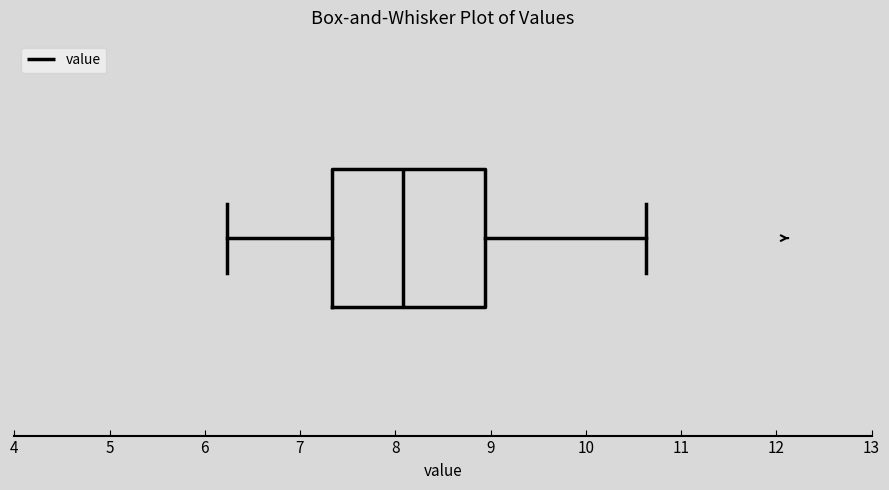

Read this box plot against the x-axis: the position of the median line, the range covered by the box, and the ends of both whiskers. The values are not printed on the chart, so give them approximately, as read against the axis.

median 8.1, box 7.3 to 8.9, whiskers 6.2 to 10.6